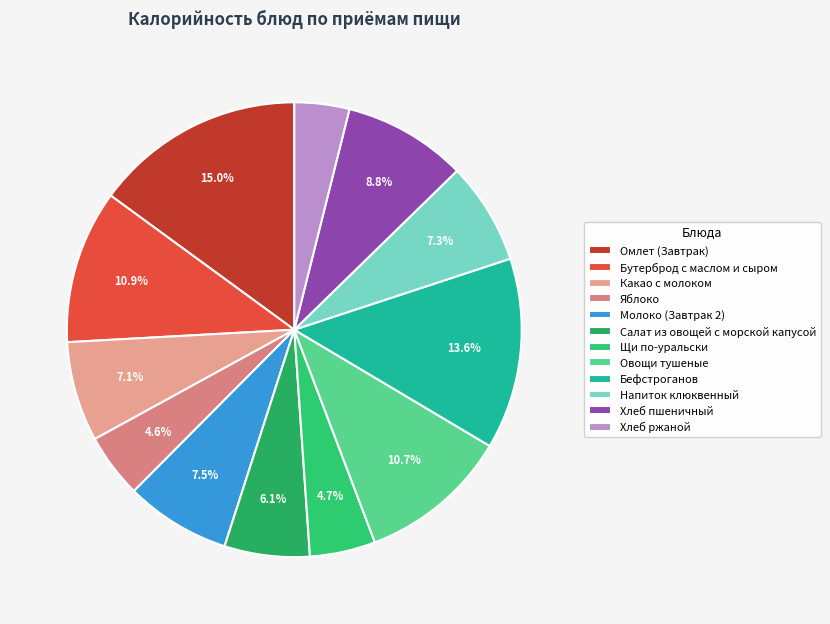

Is Хлеб пшеничный the majority of the pie?

No